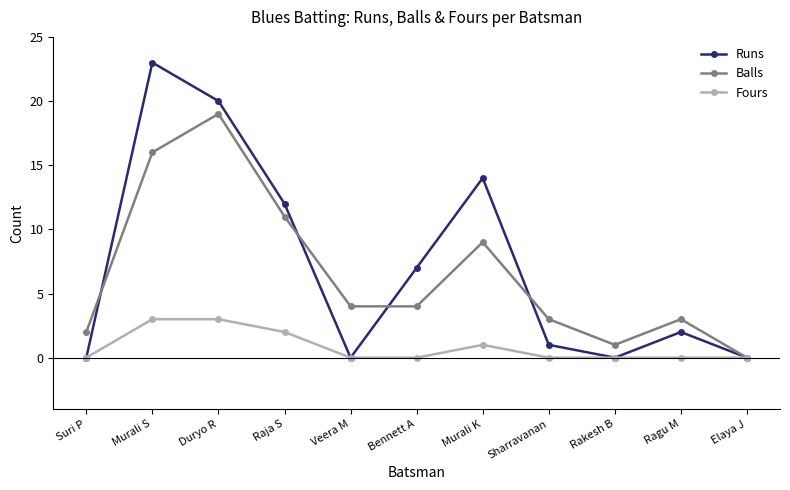

Between Murali K and Sharravanan, which series saw the biggest shift?

Runs